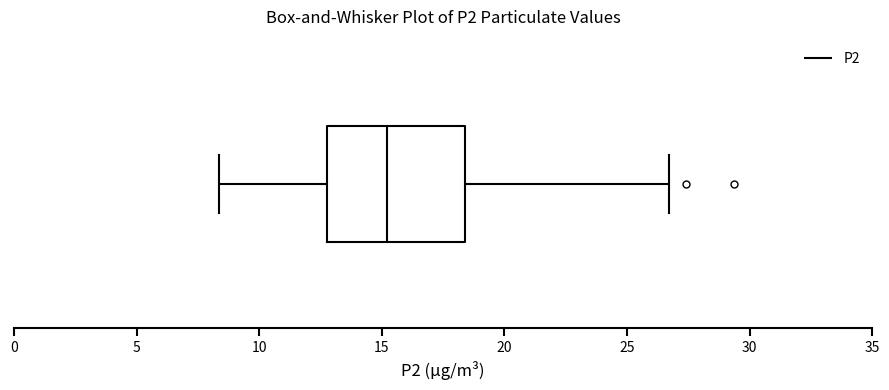

Transcribe this box plot: give where the median line is, the range the box spans, and where the two whiskers end, as read against the x-axis. The values are not printed on the chart, so give them approximately, as read against the axis.

median 15.0, box 13.0 to 18.5, whiskers 8.5 to 26.5